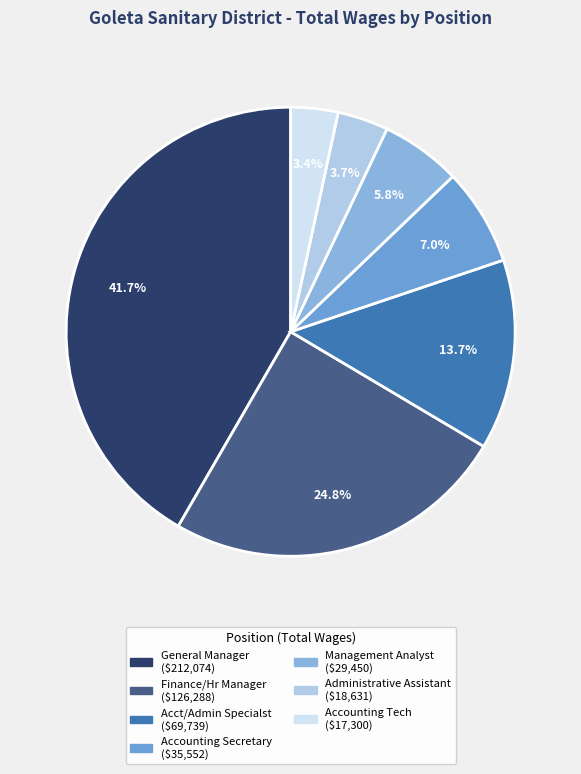

Count the number of slices in the pie.

7